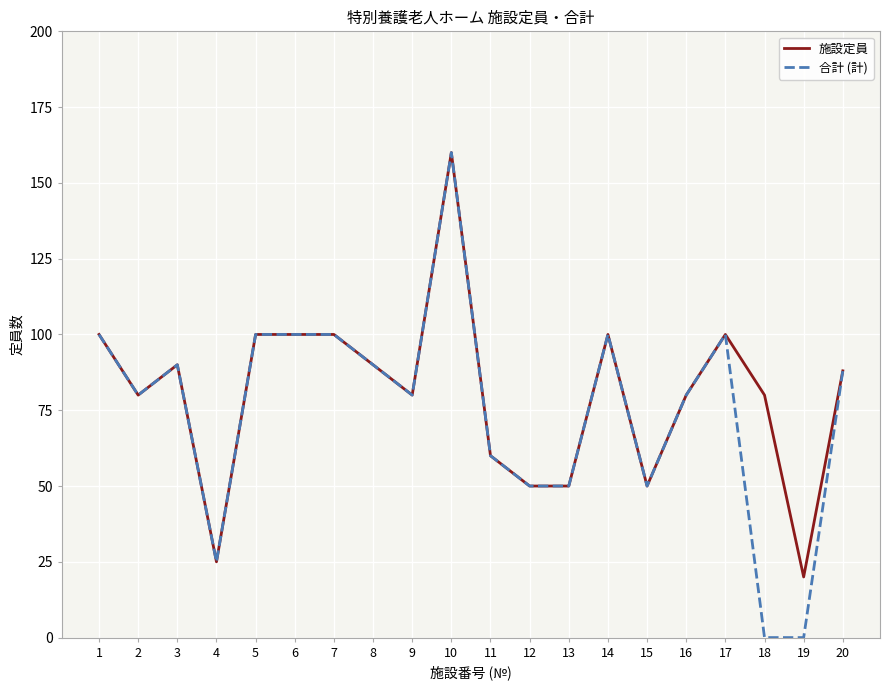

Does the chart have visible grid lines?

Yes